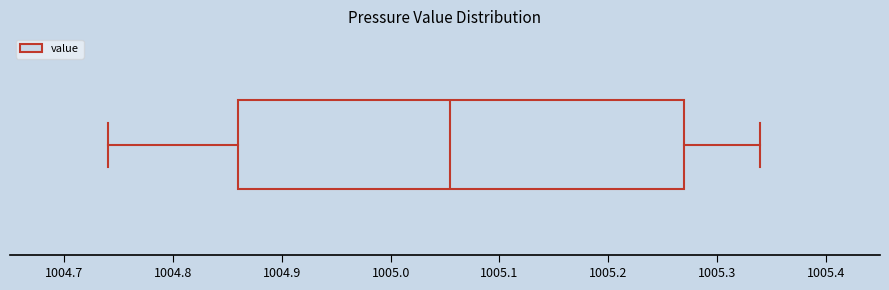

Transcribe this box plot: give where the median line is, the range the box spans, and where the two whiskers end, as read against the x-axis. The values are not printed on the chart, so give them approximately, as read against the axis.

median 1005.06, box 1004.86 to 1005.27, whiskers 1004.74 to 1005.34